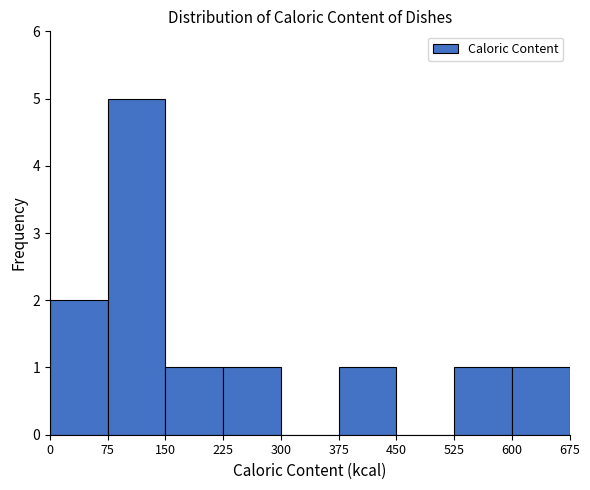

What is the height of the bar covering 75 to 150 on the x-axis? The values are not printed on the chart, so give them approximately, as read against the axis.

5